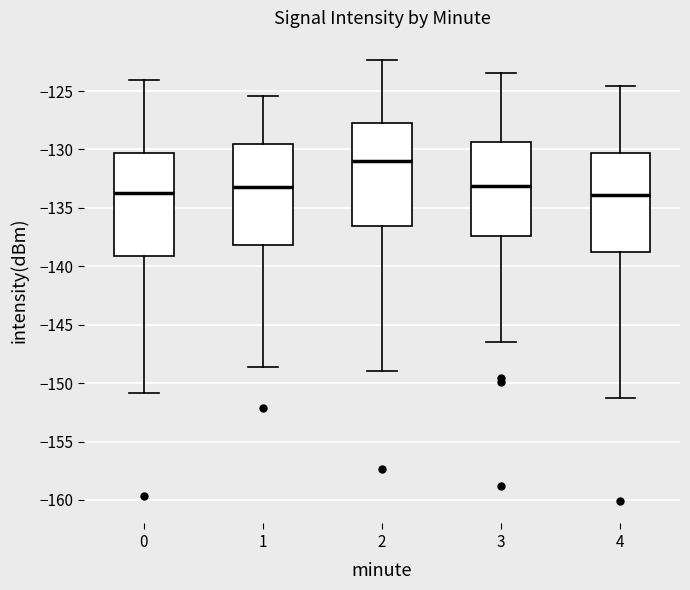

Reading left to right, transcribe this box plot: for each box, give where its median line is, the range the box spans, and where its two whiskers end, as read against the y-axis. The values are not printed on the chart, so give them approximately, as read against the axis.

0: median -133.5, box -139.0 to -130.5, whiskers -151.0 to -124.0
1: median -133.0, box -138.0 to -129.5, whiskers -148.5 to -125.5
2: median -131.0, box -136.5 to -127.5, whiskers -149.0 to -122.5
3: median -133.0, box -137.5 to -129.5, whiskers -146.5 to -123.5
4: median -134.0, box -139.0 to -130.5, whiskers -151.0 to -124.5